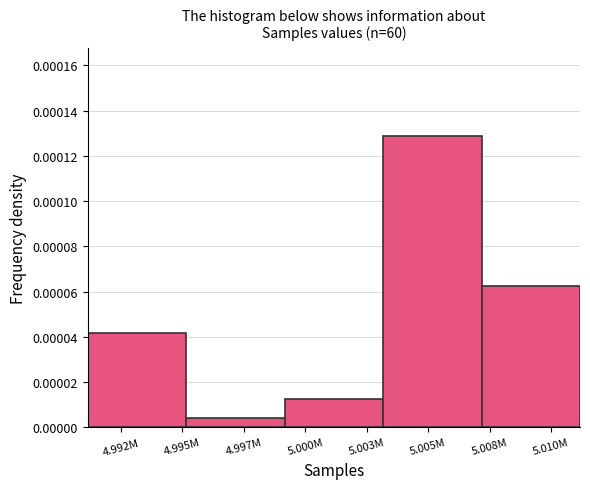

What is the label of the 1st bar from the right?

5.010M